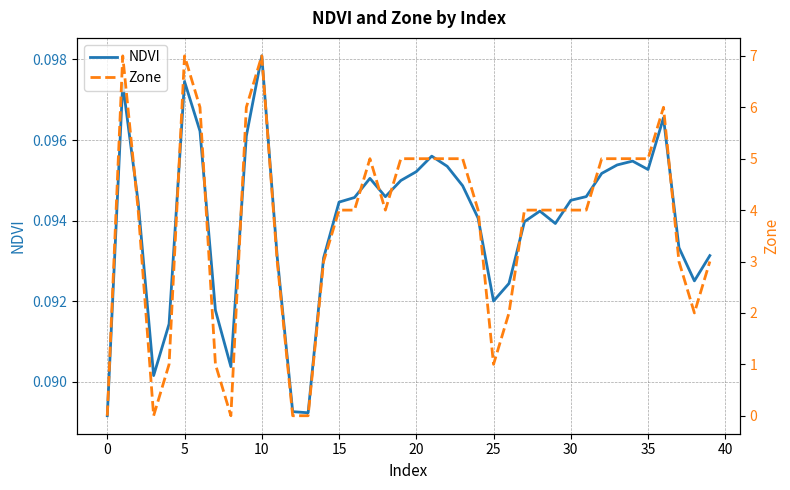

How many interior local valleys does the NDVI series have?

8